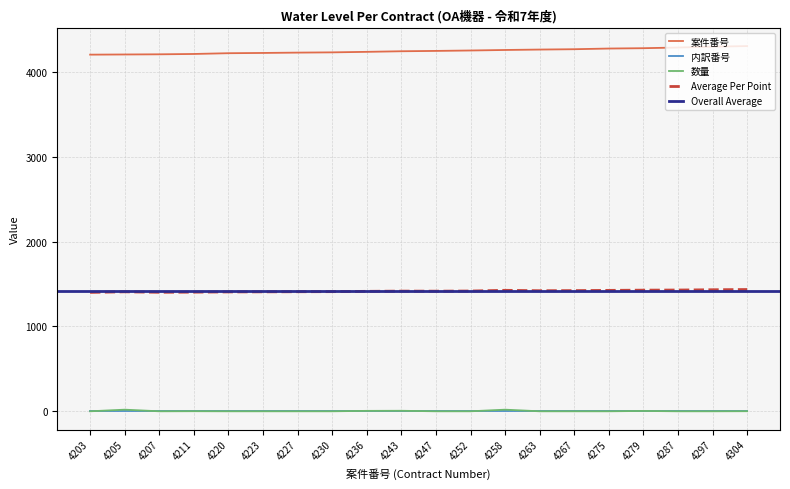

Reading left to right, extract all data points from this chart.

案件番号: 4203=4203	4205=4205	4207=4207	4211=4211	4220=4220	4223=4223	4227=4227	4230=4230	4236=4236	4243=4243	4247=4247	4252=4252	4258=4258	4263=4263	4267=4267	4275=4275	4279=4279	4287=4287	4297=4297	4304=4304
数量: 4203=1	4205=20	4207=1	4211=2	4220=1	4223=1	4227=1	4230=1	4236=6	4243=7	4247=1	4252=1	4258=20	4263=1	4267=1	4275=1	4279=5	4287=1	4297=1	4304=2